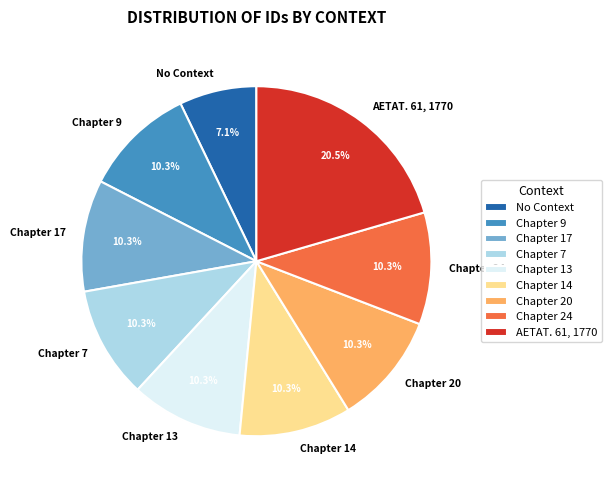

What is the ratio of the value at Chapter 9 to the value at Chapter 7?

1.0